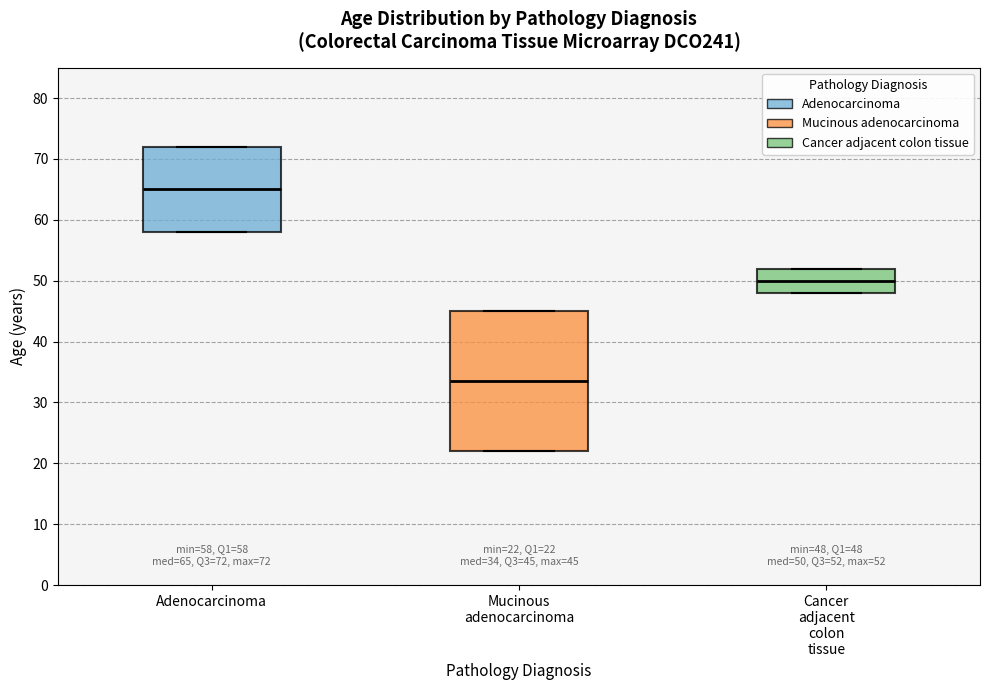

Which box's median line is the highest?

Adenocarcinoma